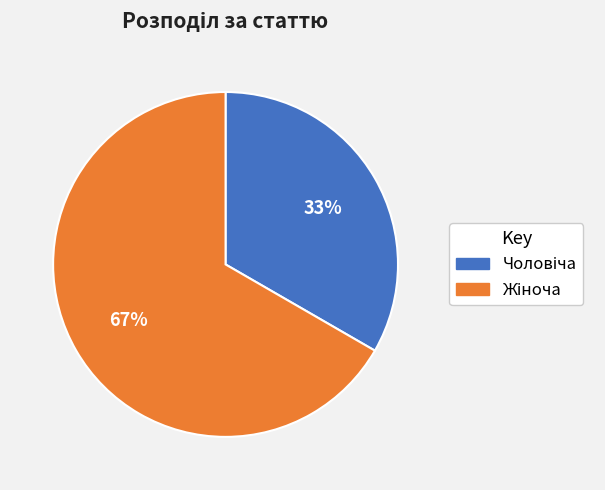

Does any single category account for the majority?

Yes